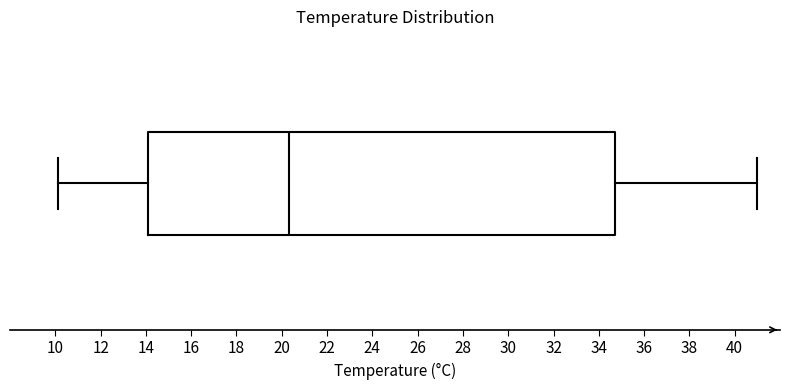

Where does the left whisker of the box end on the x-axis? The values are not printed on the chart, so give them approximately, as read against the axis.

10.2